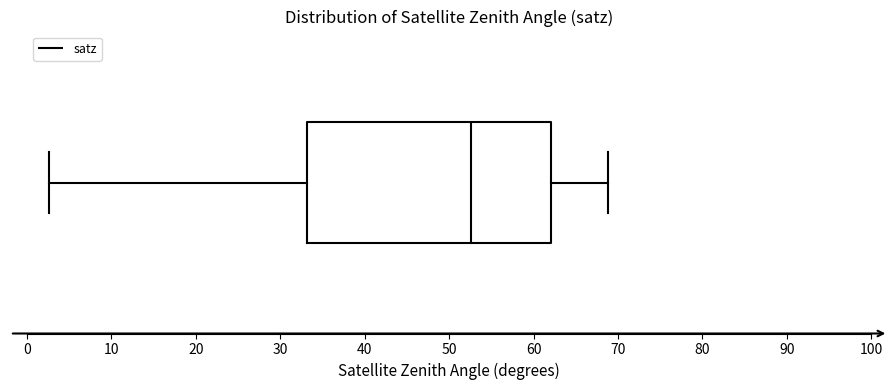

Transcribe this box plot: give where the median line is, the range the box spans, and where the two whiskers end, as read against the x-axis. The values are not printed on the chart, so give them approximately, as read against the axis.

median 53, box 33 to 62, whiskers 3 to 69